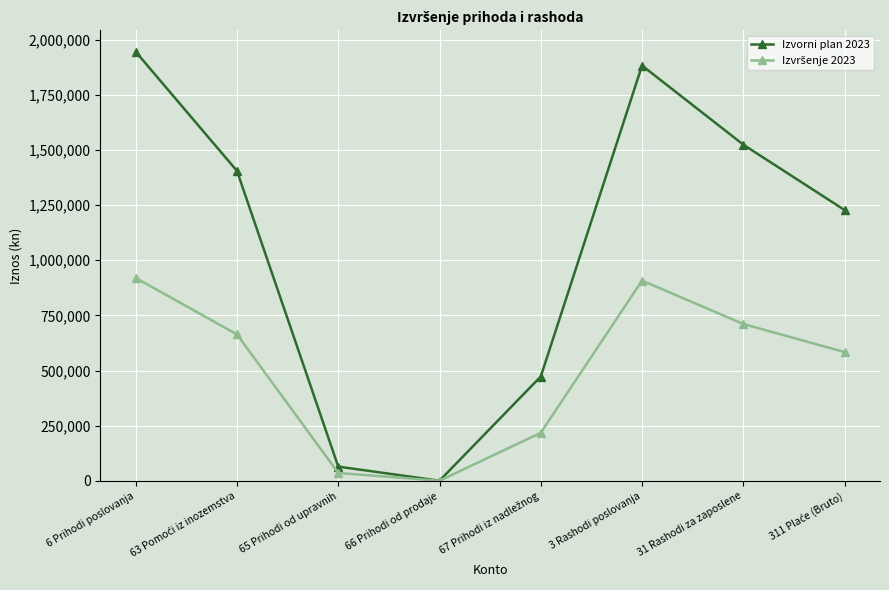

At which category does Izvorni plan 2023 reach its first local peak?

3 Rashodi poslovanja